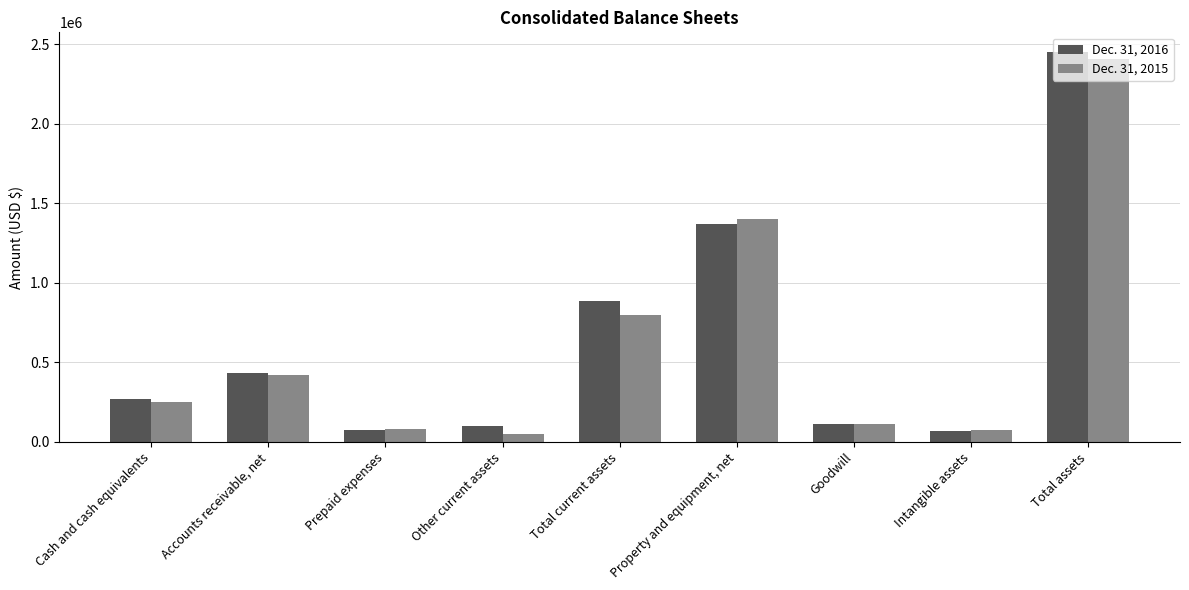

What is the greatest value displayed?

2452972